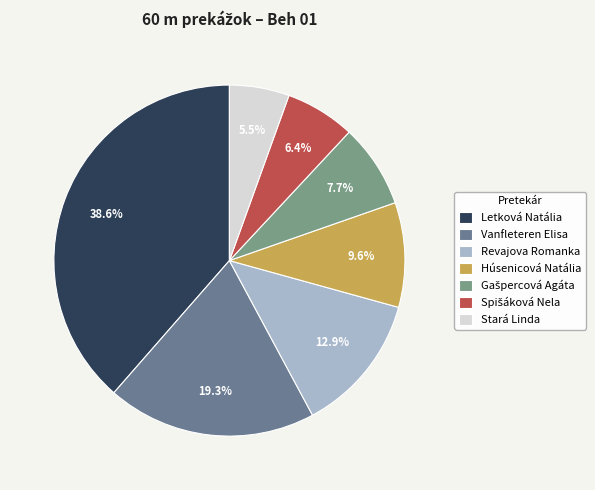

Which category has the biggest portion of the pie?

Letková Natália